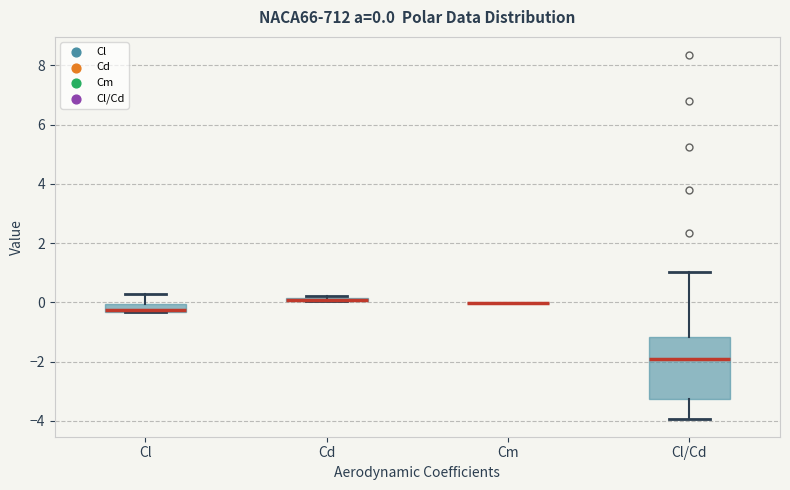

Comparing the boxes themselves (not the whiskers), which one is the tallest?

Cl/Cd